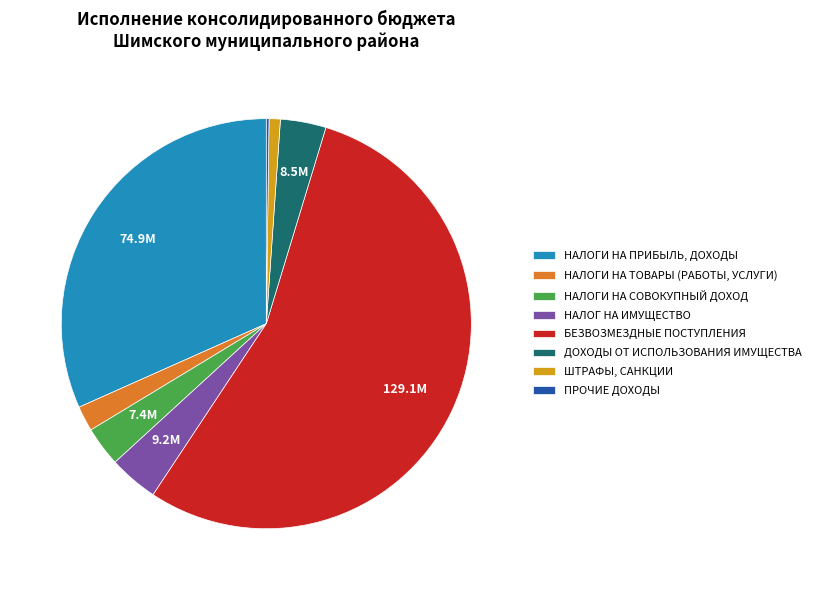

Is it true that БЕЗВОЗМЕЗДНЫЕ ПОСТУПЛЕНИЯ is 55% of the pie?

True